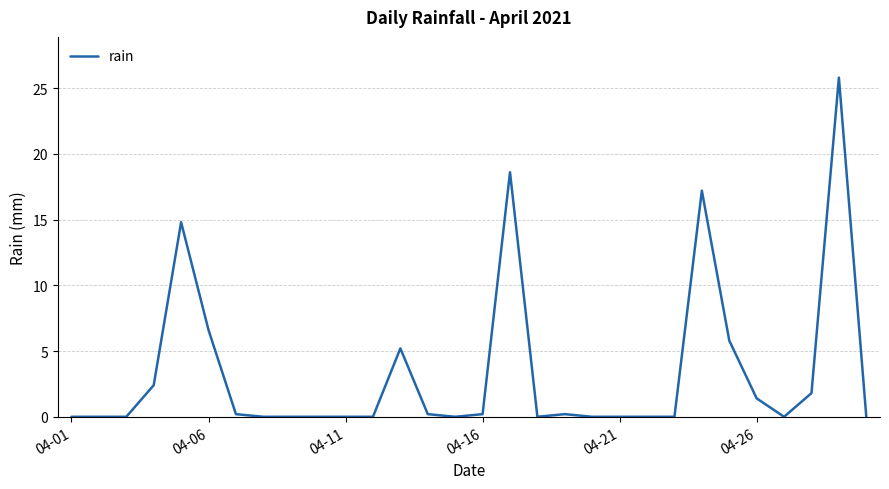

Does the chart display data point markers on the line(s)?

No